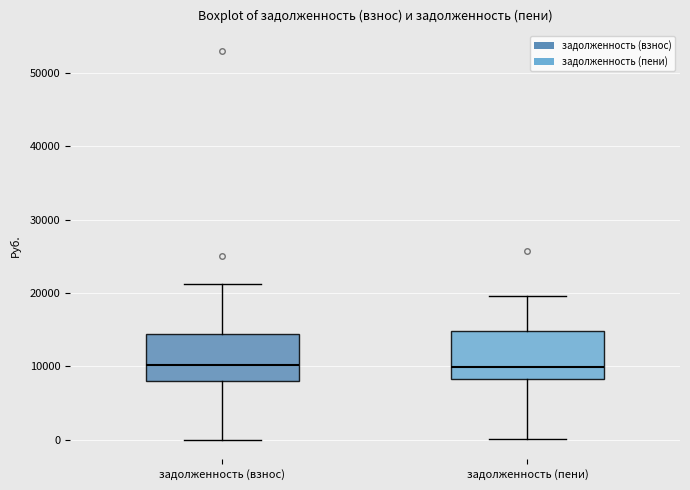

Reading left to right, transcribe this box plot: for each box, give where its median line is, the range the box spans, and where its two whiskers end, as read against the y-axis. The values are not printed on the chart, so give them approximately, as read against the axis.

задолженность (взнос): median 10000, box 8000 to 14000, whiskers 0 to 21000
задолженность (пени): median 10000, box 8000 to 15000, whiskers 0 to 20000